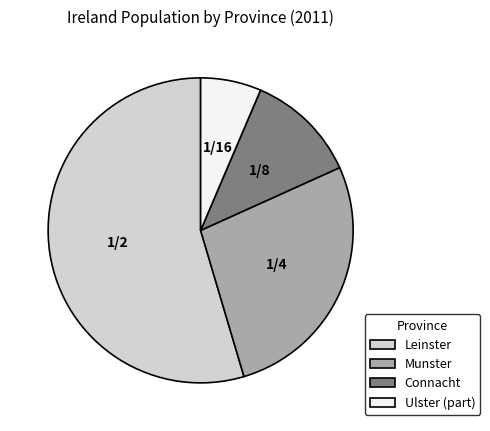

What is the ratio of the value at Leinster to the value at Munster?

2.0